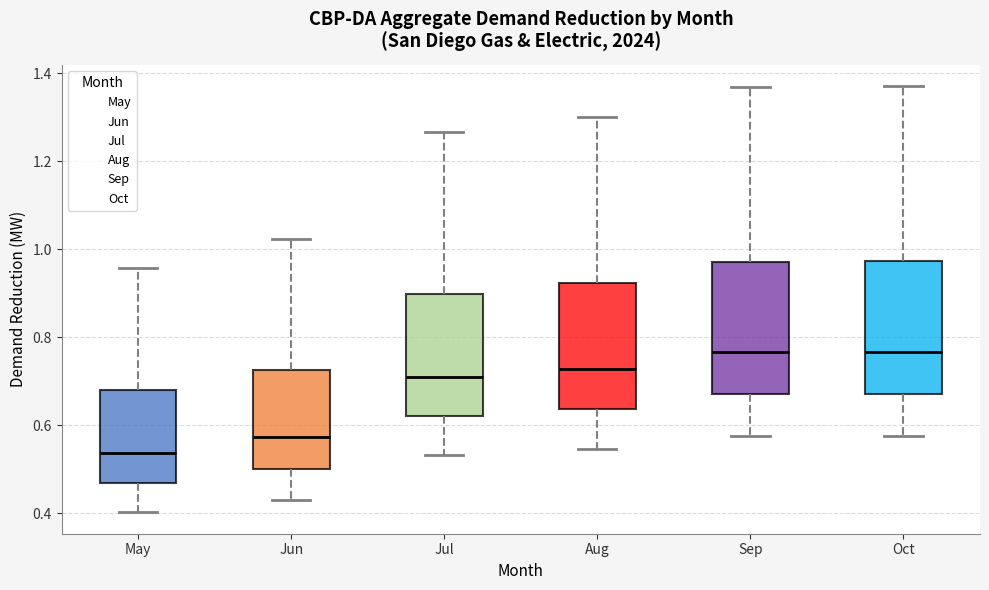

Where does the lower whisker of the box for Jul end on the y-axis? The values are not printed on the chart, so give them approximately, as read against the axis.

0.54